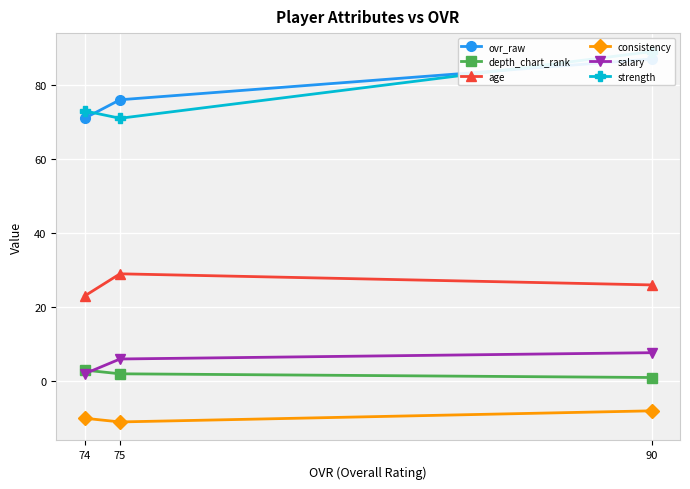

Which series has the widest spread of values?

strength